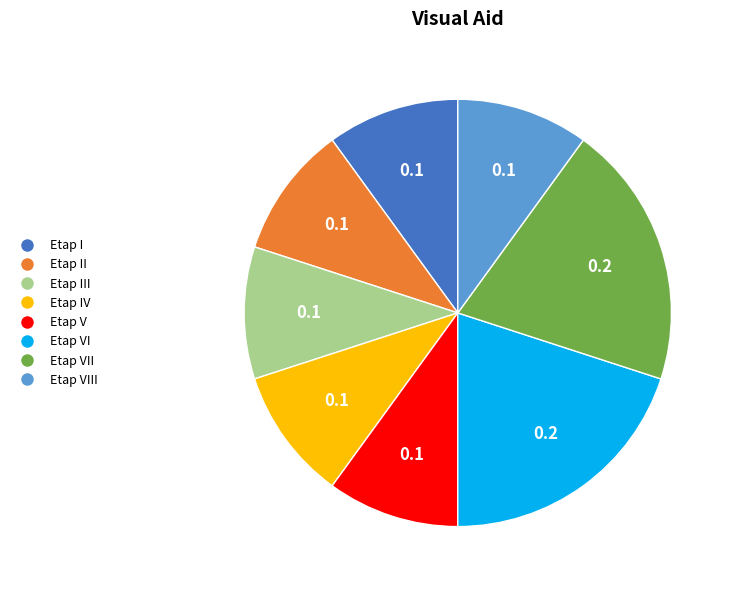

True or false: Etap V accounts for 20% of the total.

False